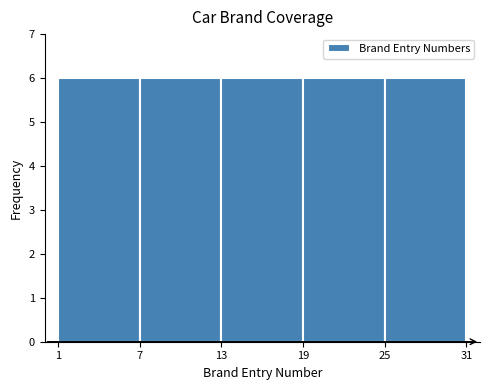

Reading left to right, transcribe this chart: for each bar, give the range it covers on the x-axis and its height. The values are not printed on the chart, so give them approximately, as read against the axis.

1 to 7: 6
7 to 13: 6
13 to 19: 6
19 to 25: 6
25 to 31: 6